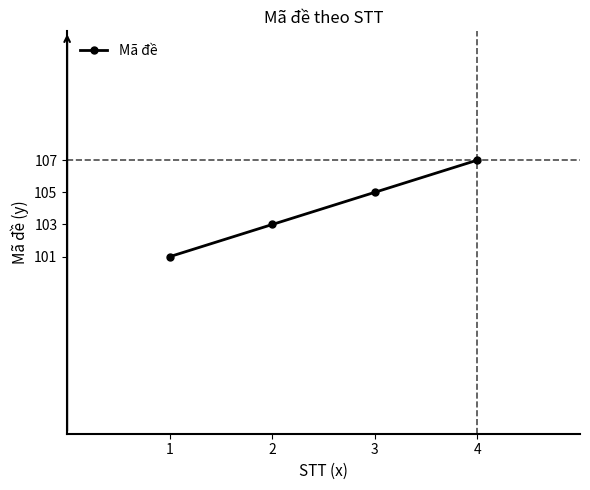

What is the difference between the maximum and minimum values?

6